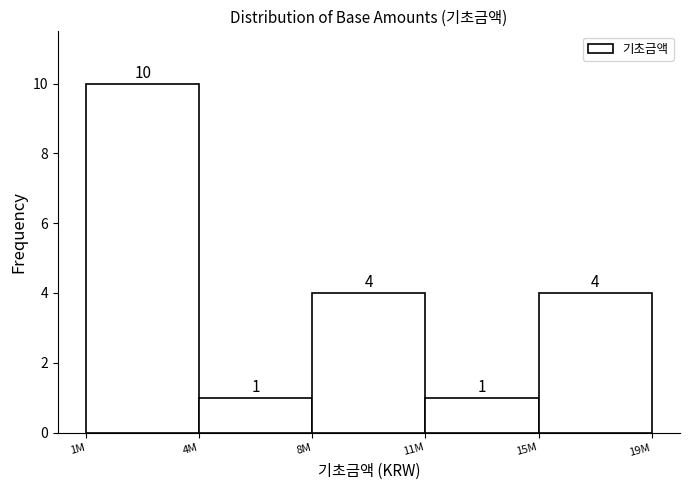

Reading right to left, transcribe all the data shown in this chart.

15M=4	11M=1	8M=4	4M=1	1M=10